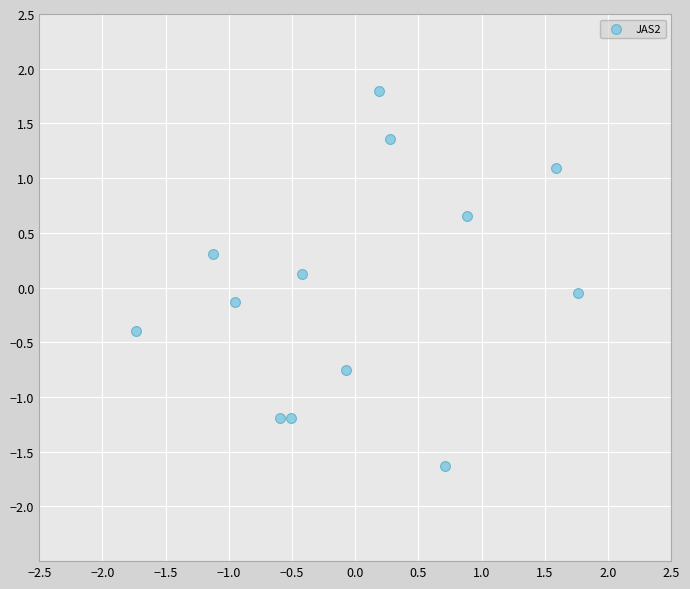

What is the range of Y values (max minus min)?

3.4